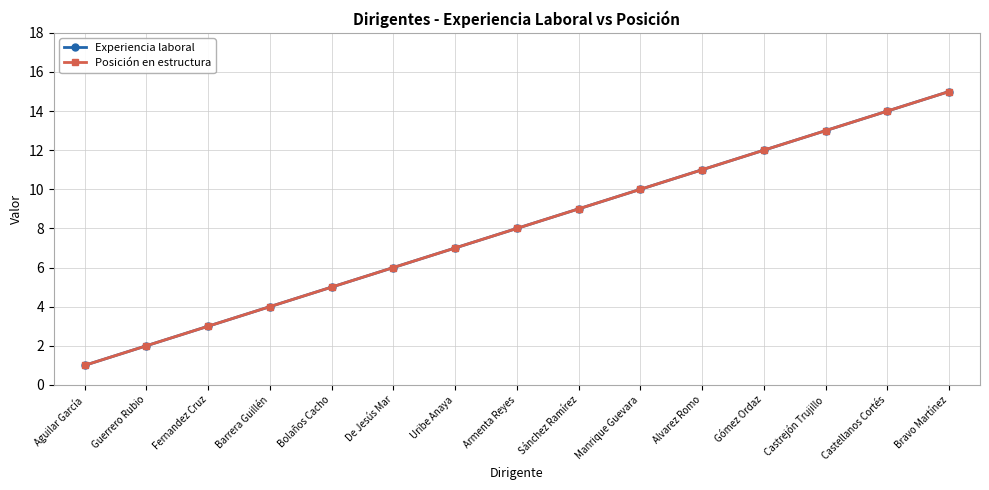

Does the chart have visible grid lines?

Yes